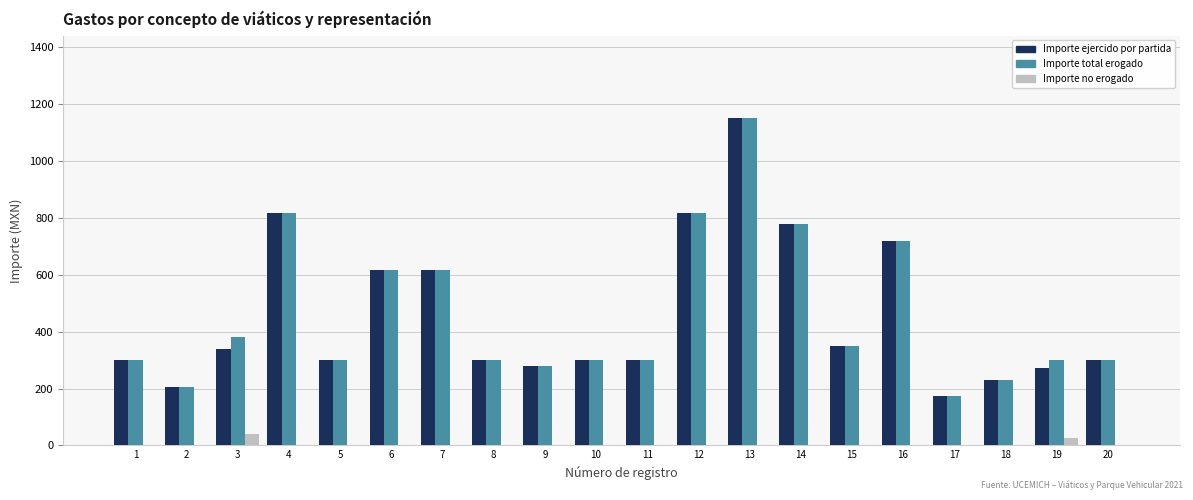

Which category has the highest value across all series?

13